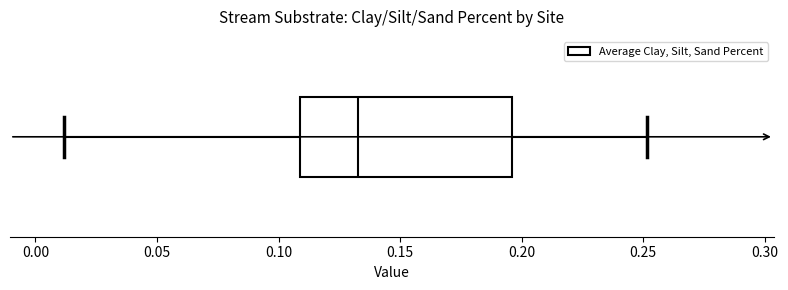

Read this box plot against the x-axis: the position of the median line, the range covered by the box, and the ends of both whiskers. The values are not printed on the chart, so give them approximately, as read against the axis.

median 0.135, box 0.110 to 0.195, whiskers 0.010 to 0.250